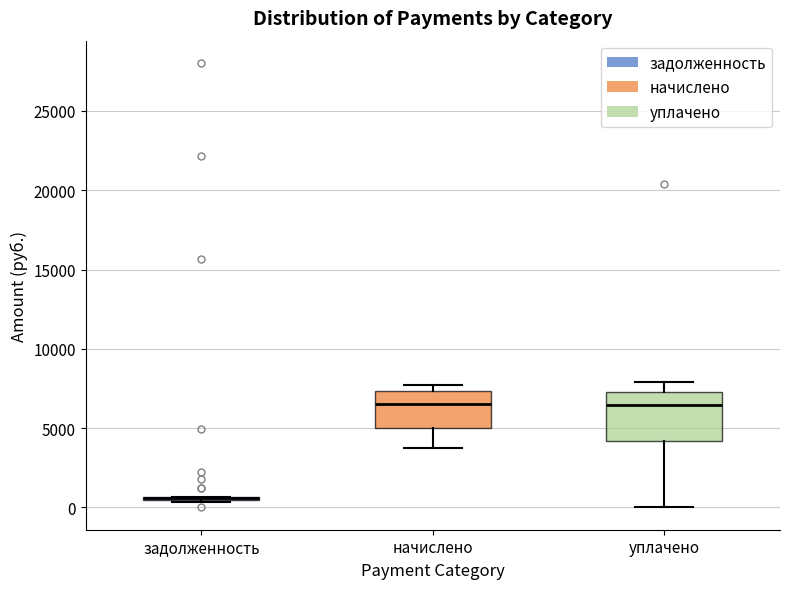

Comparing the boxes themselves (not the whiskers), which one is the tallest?

уплачено